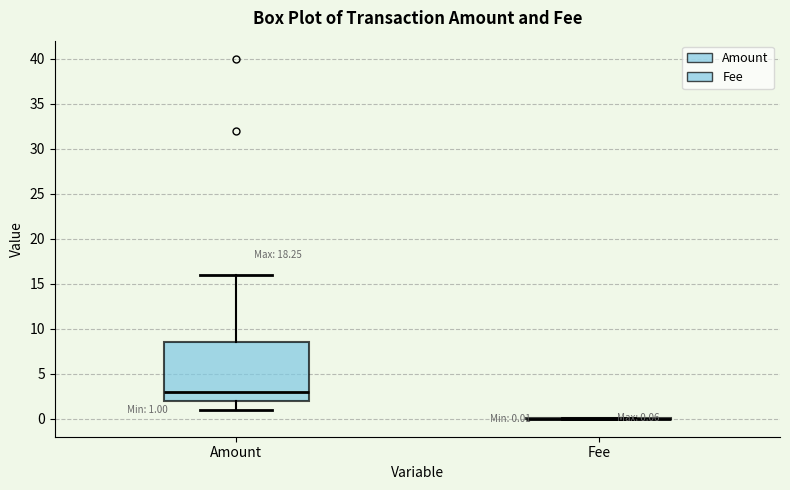

Which box is the tallest, from its lower edge to its upper edge?

Amount